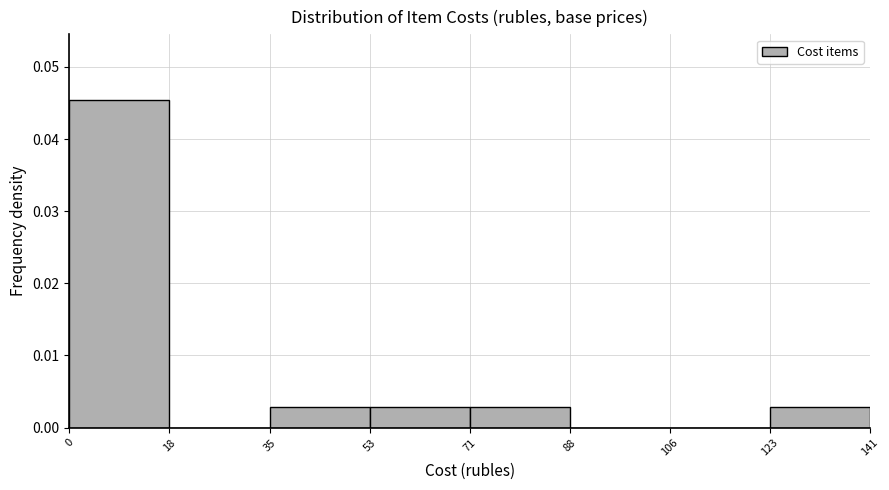

Reading left to right, list every bar in this chart as the range it spans on the x-axis followed by its height. The values are not printed on the chart, so give them approximately, as read against the axis.

0 to 18: 0.045
18 to 35: 0
35 to 53: 0.003
53 to 71: 0.003
71 to 88: 0.003
88 to 106: 0
106 to 123: 0
123 to 141: 0.003